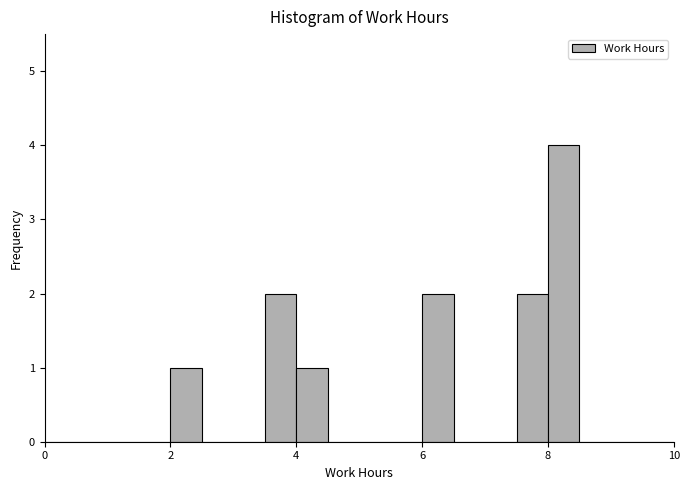

Read against the x-axis, roughly where is the centre of the tallest bar?

8.2